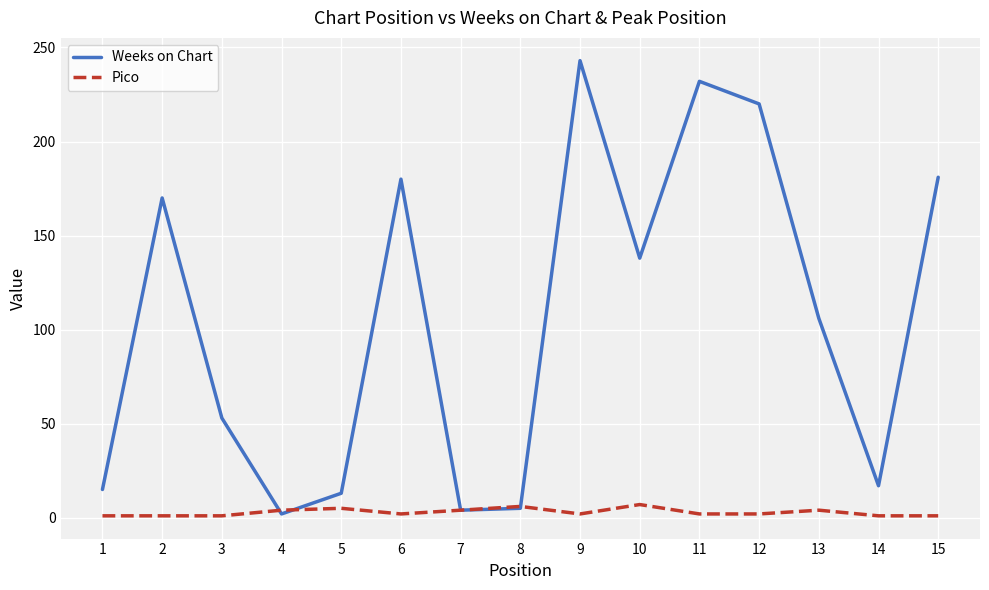

List the series in order of their peak value, lowest first.

Pico, Weeks on Chart